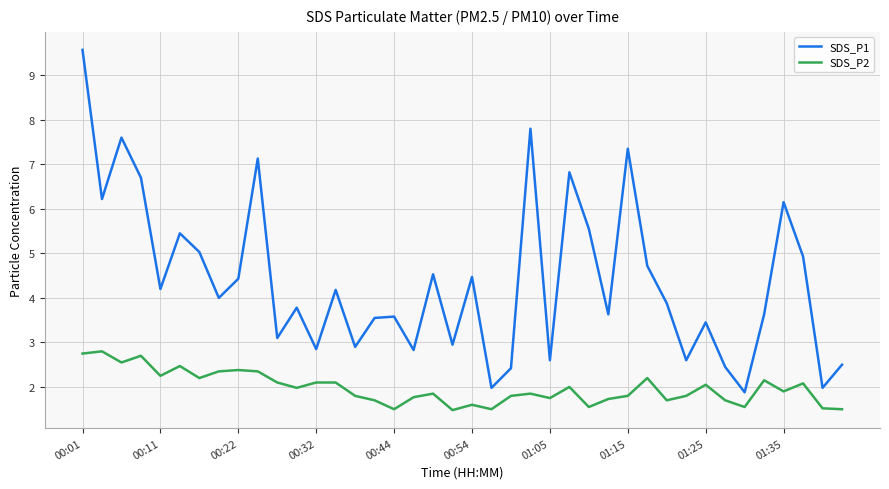

In SDS_P1, how many points are higher than both neighbors (excluding endpoints)?

13